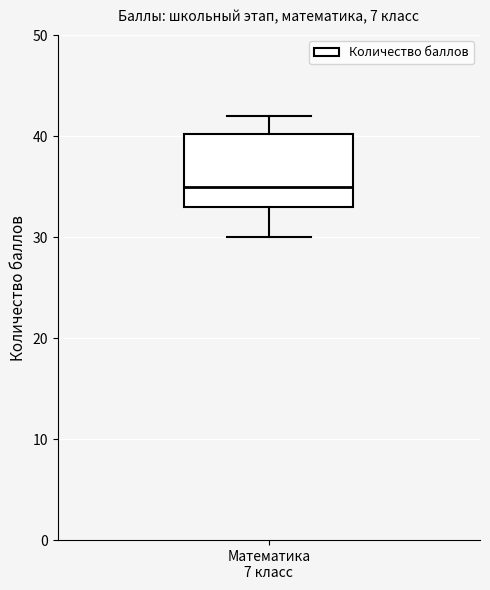

Transcribe this box plot: give where the median line is, the range the box spans, and where the two whiskers end, as read against the y-axis. The values are not printed on the chart, so give them approximately, as read against the axis.

median 35, box 33 to 40, whiskers 30 to 42